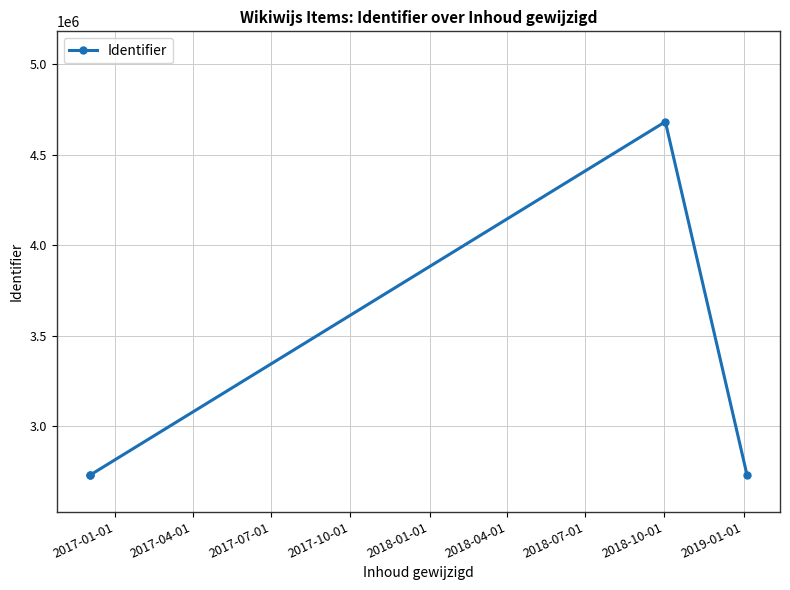

The value at 2017-01-01 is 2726296. True or false?

True